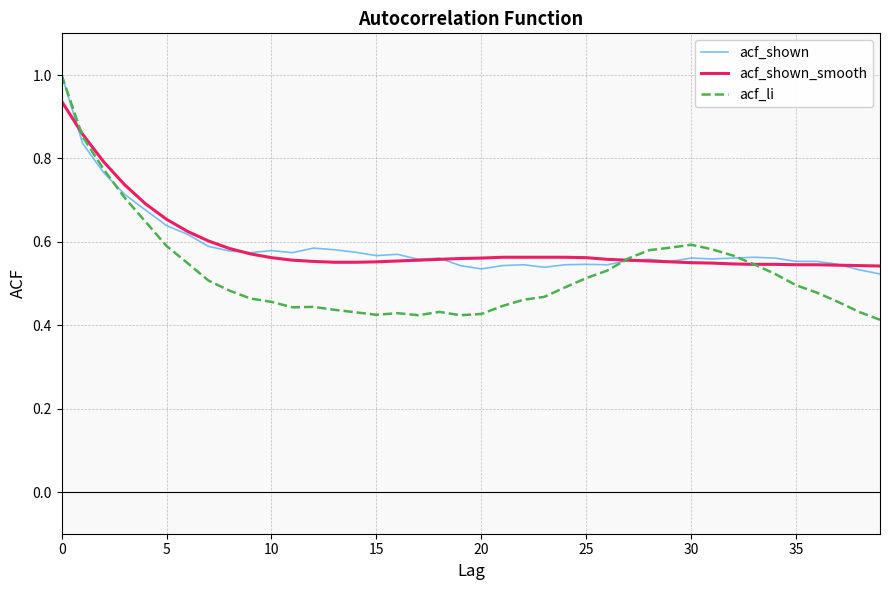

What is the greatest value displayed?

1.0